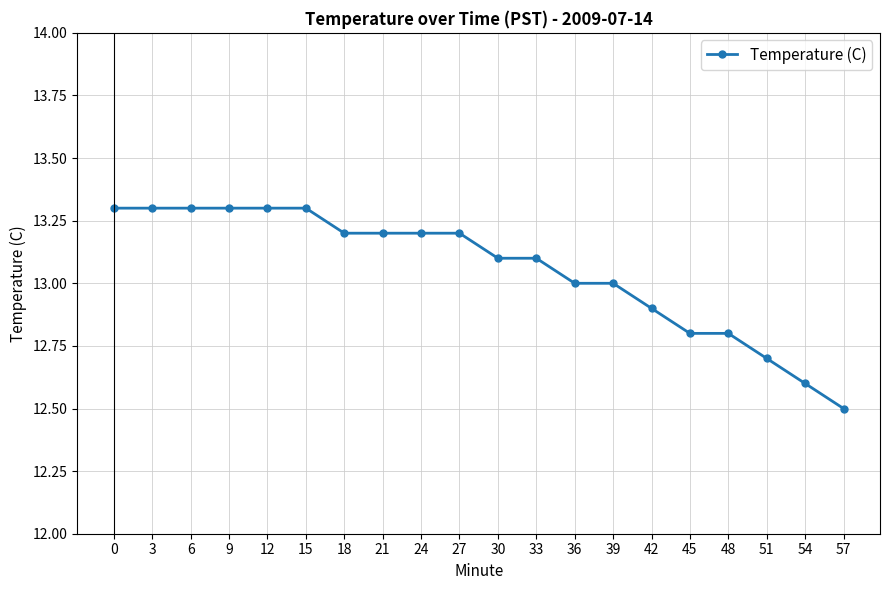

Which category has the lowest value across all series?

57